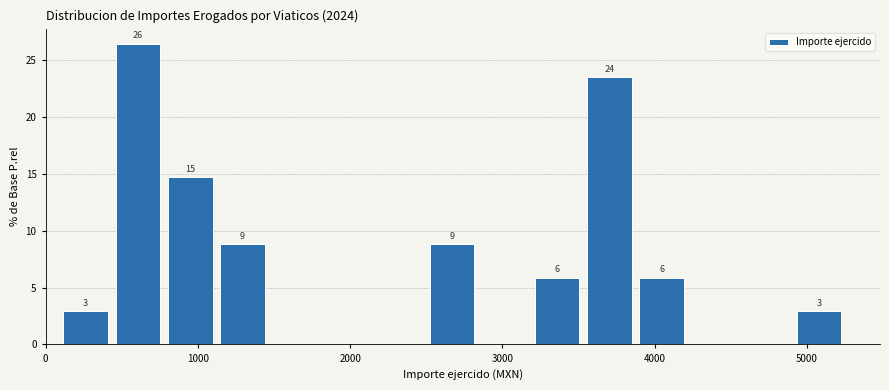

Around what value on the x-axis is the tallest bar? Give the approximate position of its centre, as read against the axis.

600